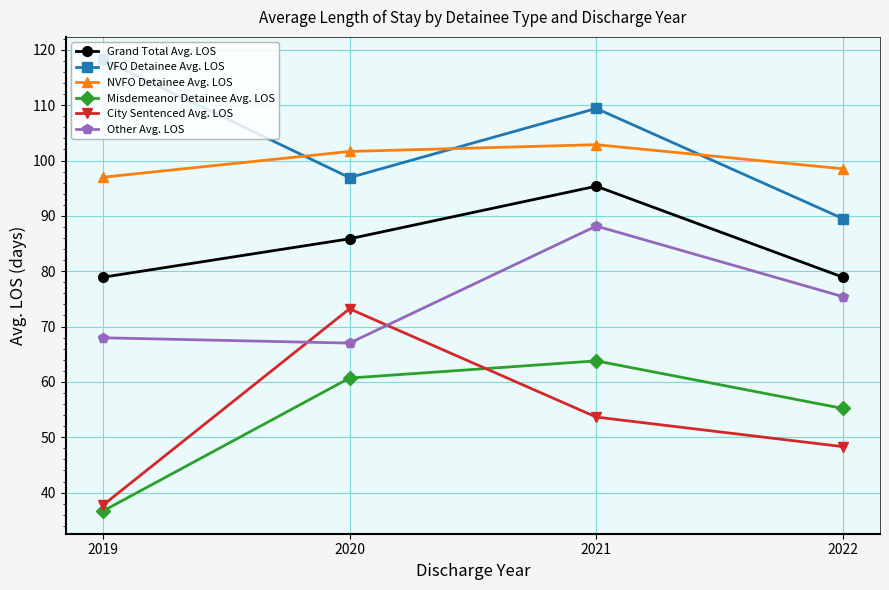

Reading right to left, what are all the values shown in this chart?

Grand Total Avg. LOS: 78.9	95.4	85.9	78.9
VFO Detainee Avg. LOS: 89.5	109.4	96.9	118.3
NVFO Detainee Avg. LOS: 98.5	102.9	101.6	97.0
Misdemeanor Detainee Avg. LOS: 55.2	63.8	60.7	36.7
City Sentenced Avg. LOS: 48.3	53.6	73.2	37.7
Other Avg. LOS: 75.4	88.2	67.0	68.0